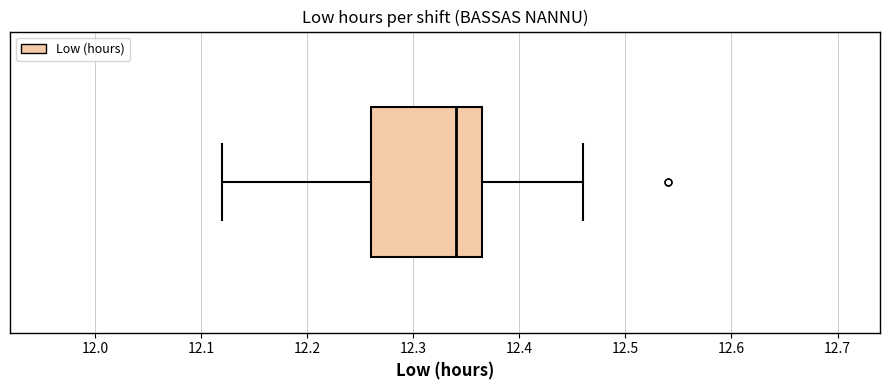

Transcribe this box plot: give where the median line is, the range the box spans, and where the two whiskers end, as read against the x-axis. The values are not printed on the chart, so give them approximately, as read against the axis.

median 12.34, box 12.26 to 12.37, whiskers 12.12 to 12.46